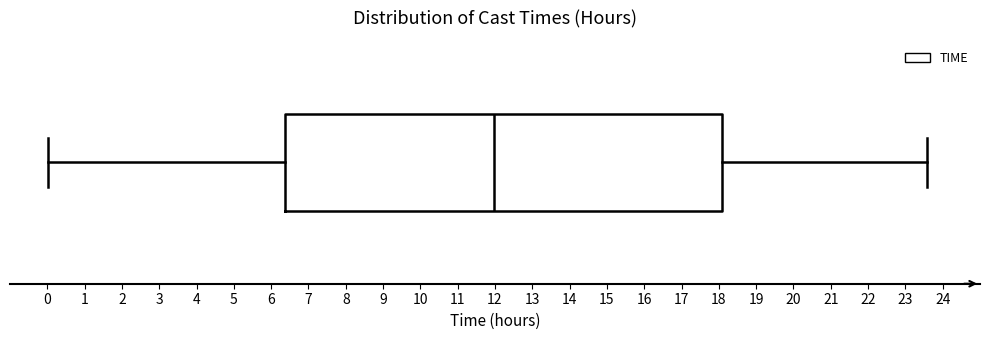

Transcribe this box plot: give where the median line is, the range the box spans, and where the two whiskers end, as read against the x-axis. The values are not printed on the chart, so give them approximately, as read against the axis.

median 12.0, box 6.4 to 18.1, whiskers 0.0 to 23.6